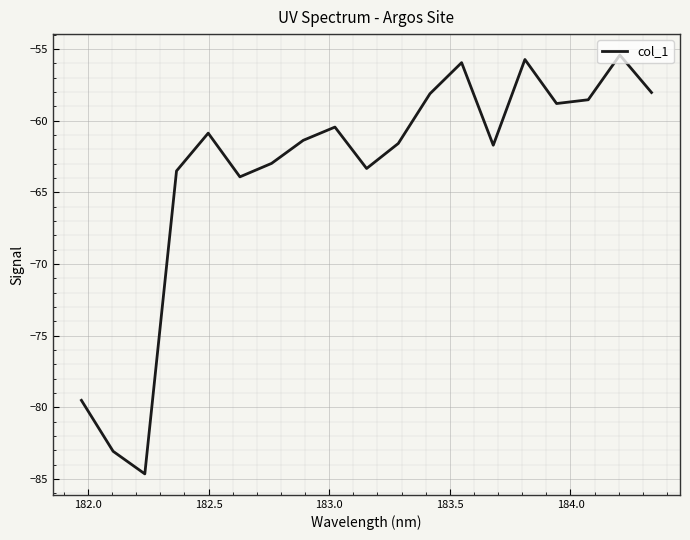

What is the greatest value displayed?

-55.4